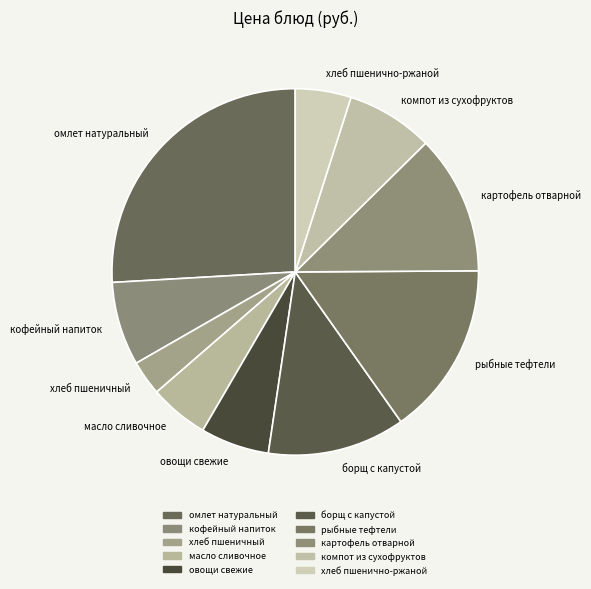

Is the sum of борщ с капустой and хлеб пшеничный greater than half?

No